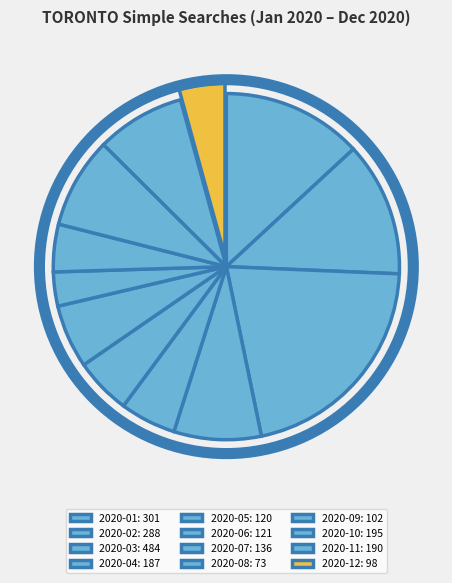

What is the change in value from 2020-07 to 2020-10?

+59